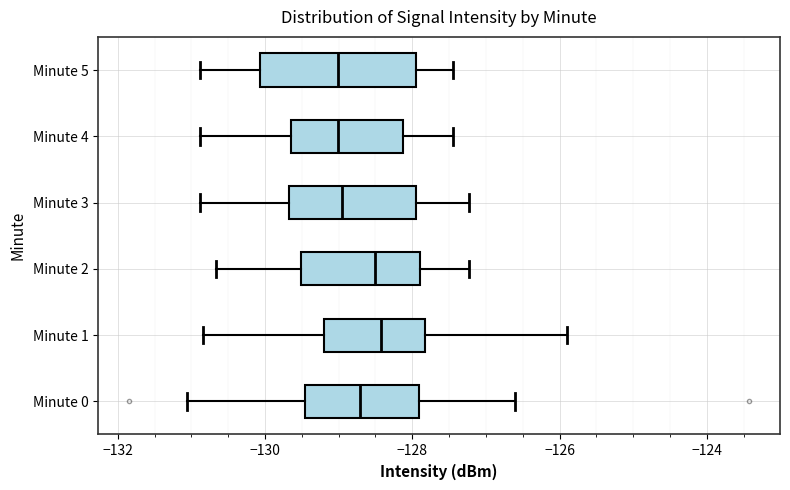

Which box is the widest, from its left edge to its right edge?

Minute 5